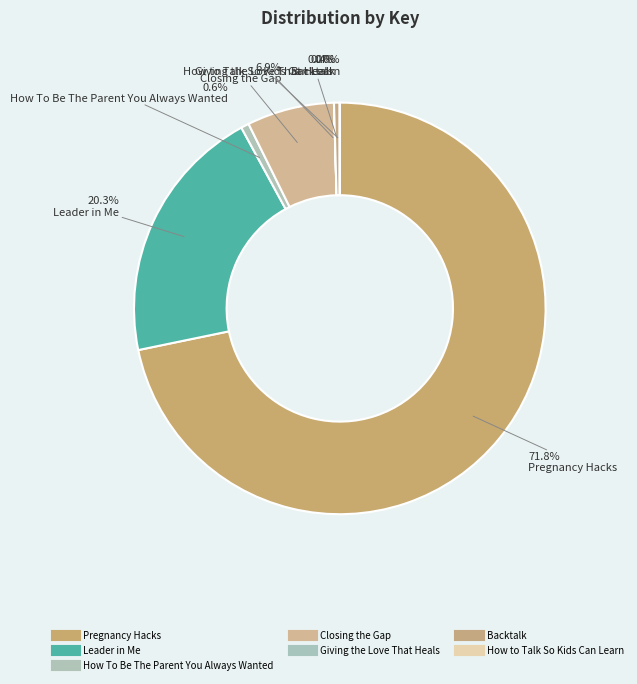

Is there a majority slice in this chart?

Yes